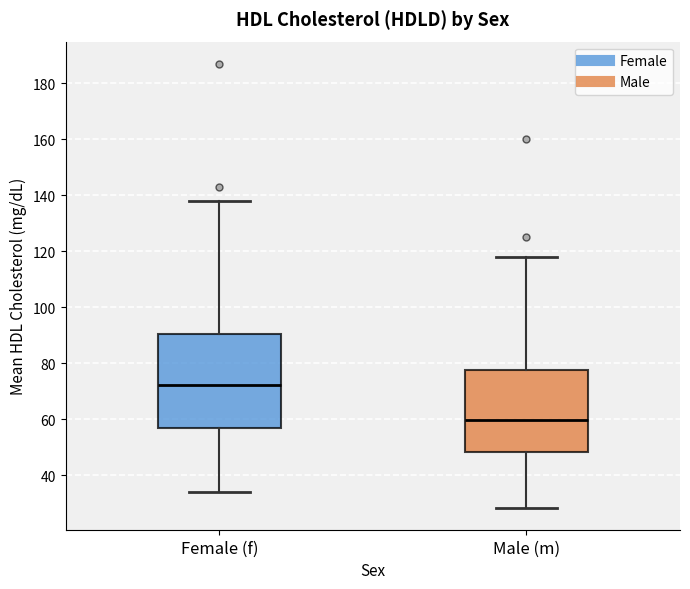

Reading left to right, transcribe this box plot: for each box, give where its median line is, the range the box spans, and where its two whiskers end, as read against the y-axis. The values are not printed on the chart, so give them approximately, as read against the axis.

Female (f): median 72, box 56 to 90, whiskers 34 to 138
Male (m): median 60, box 48 to 78, whiskers 28 to 118